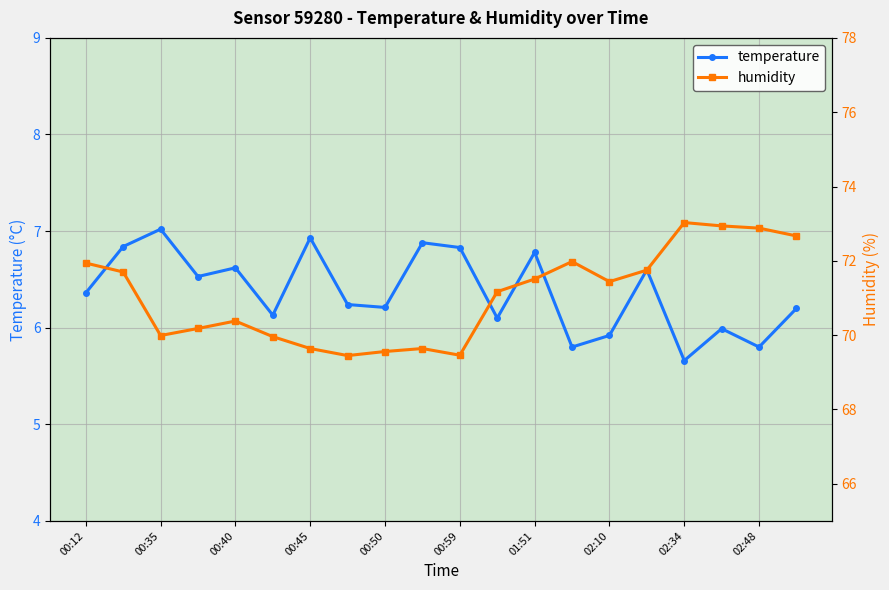

How many data points in temperature are above 6?

15